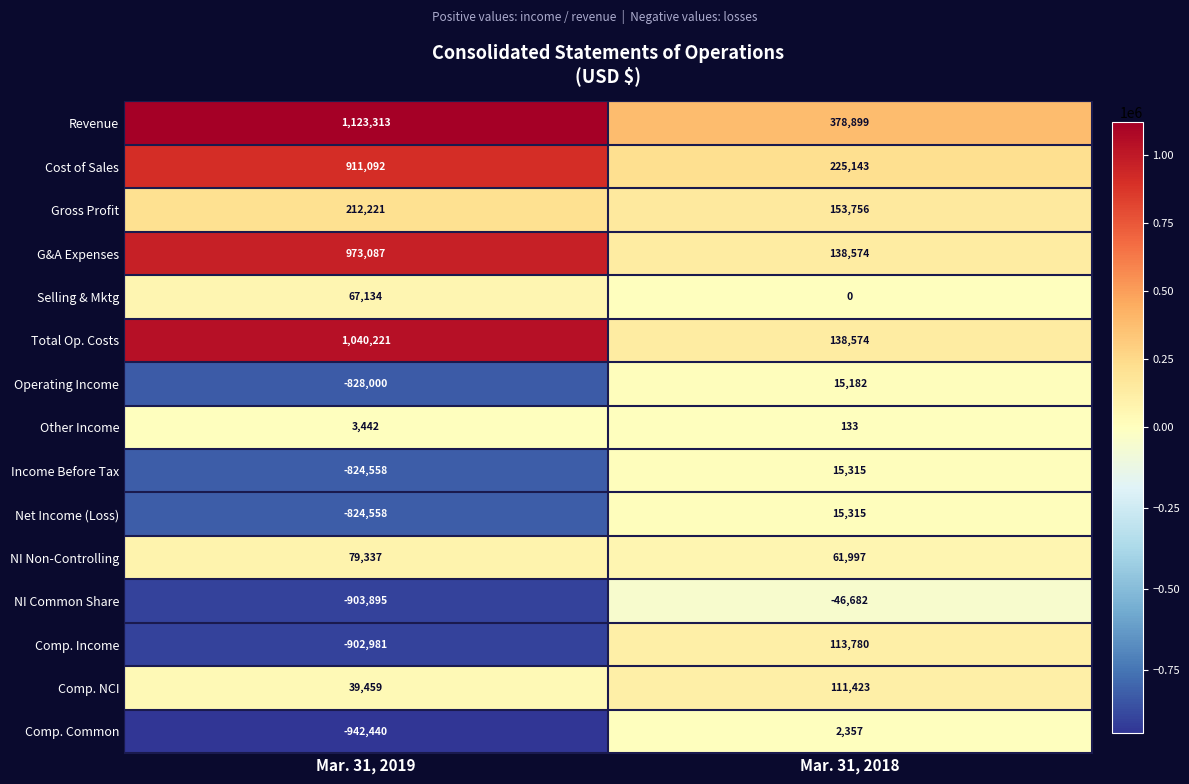

Reading left to right, transcribe all the data shown in this chart.

Revenue: Mar. 31, 2019=1123313	Mar. 31, 2018=378899
Cost of Sales: Mar. 31, 2019=911092	Mar. 31, 2018=225143
Gross Profit: Mar. 31, 2019=212221	Mar. 31, 2018=153756
G&A Expenses: Mar. 31, 2019=973087	Mar. 31, 2018=138574
Selling & Mktg: Mar. 31, 2019=67134	Mar. 31, 2018=0
Total Op. Costs: Mar. 31, 2019=1040221	Mar. 31, 2018=138574
Operating Income: Mar. 31, 2019=-828000	Mar. 31, 2018=15182
Other Income: Mar. 31, 2019=3442	Mar. 31, 2018=133
Income Before Tax: Mar. 31, 2019=-824558	Mar. 31, 2018=15315
Net Income (Loss): Mar. 31, 2019=-824558	Mar. 31, 2018=15315
NI Non-Controlling: Mar. 31, 2019=79337	Mar. 31, 2018=61997
NI Common Share: Mar. 31, 2019=-903895	Mar. 31, 2018=-46682
Comp. Income: Mar. 31, 2019=-902981	Mar. 31, 2018=113780
Comp. NCI: Mar. 31, 2019=39459	Mar. 31, 2018=111423
Comp. Common: Mar. 31, 2019=-942440	Mar. 31, 2018=2357